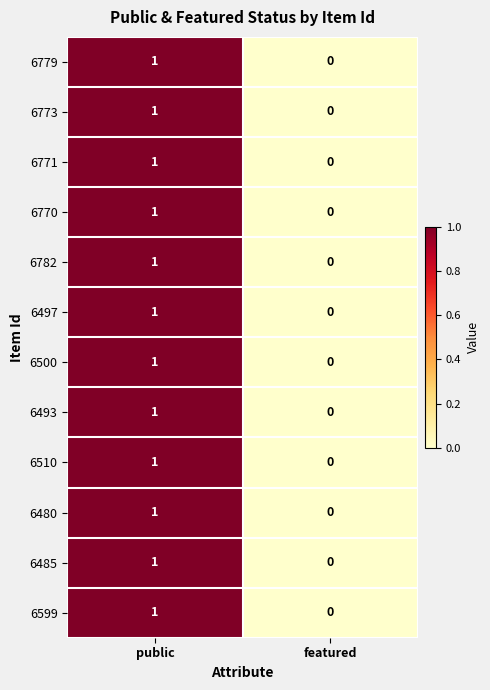

Reading left to right, transcribe all the data shown in this chart.

6779: 1	0
6773: 1	0
6771: 1	0
6770: 1	0
6782: 1	0
6497: 1	0
6500: 1	0
6493: 1	0
6510: 1	0
6480: 1	0
6485: 1	0
6599: 1	0